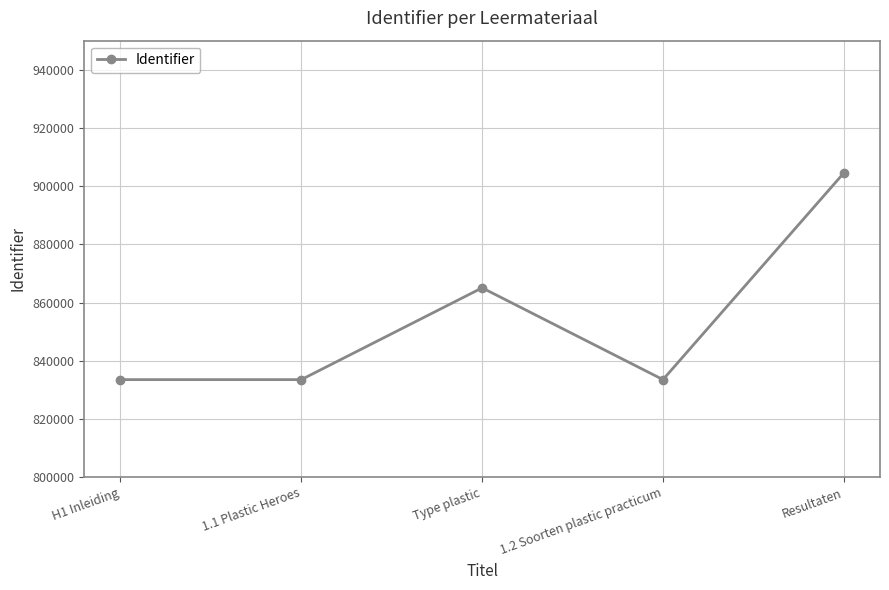

How many data points are less than 833529?

2